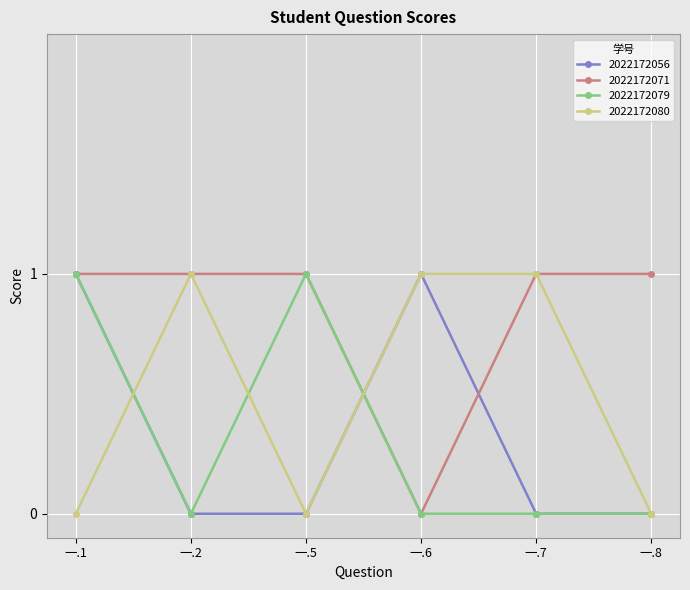

What is the value of the 2022172071 point at the 3rd from the left?

1